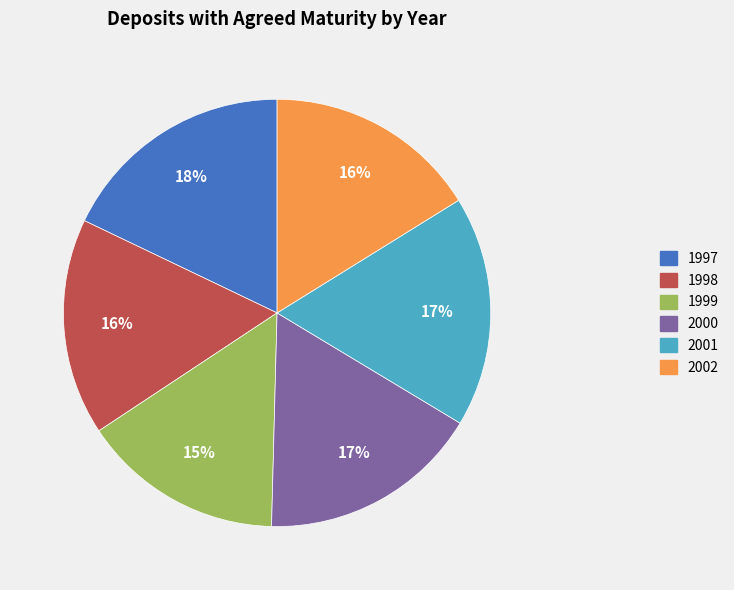

Approximately how many times larger is the value at 1998 compared to 1999?

1.1